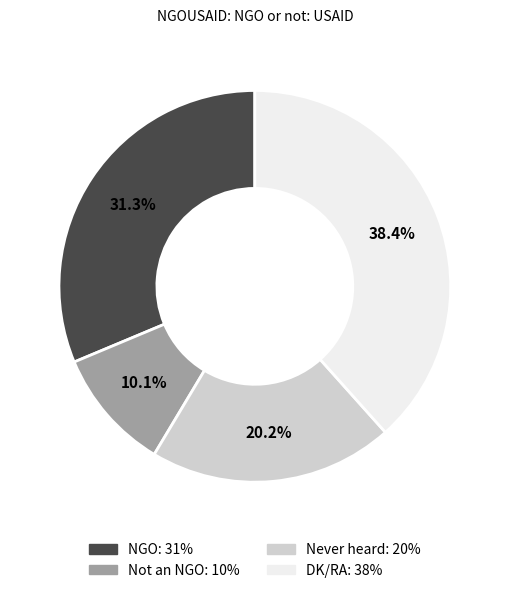

Rank the categories by value from lowest to highest.

Not an NGO, Never heard, NGO, DK/RA